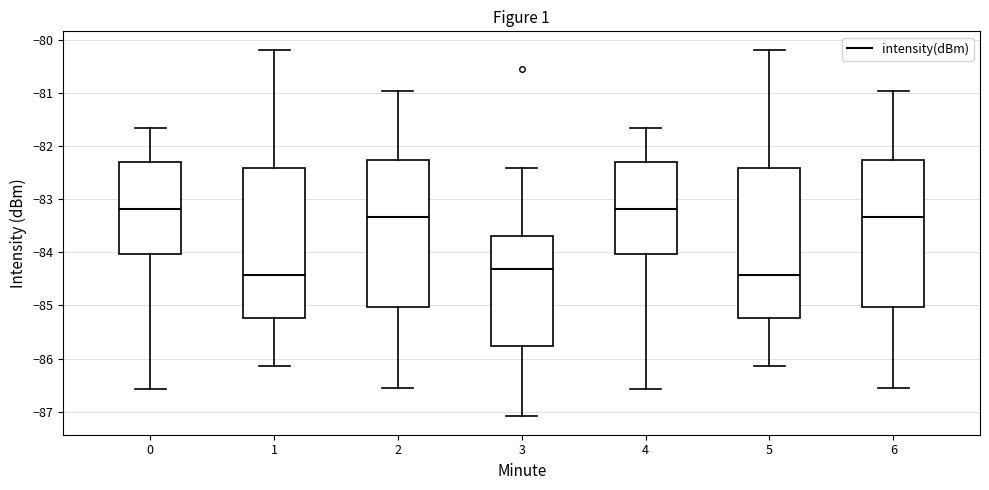

Reading left to right, read every box against the y-axis: the position of its median line, the range the box covers, and the ends of its whiskers. The values are not printed on the chart, so give them approximately, as read against the axis.

0: median -83.2, box -84.0 to -82.3, whiskers -86.6 to -81.6
1: median -84.4, box -85.2 to -82.4, whiskers -86.1 to -80.2
2: median -83.3, box -85.0 to -82.2, whiskers -86.5 to -80.9
3: median -84.3, box -85.8 to -83.7, whiskers -87.1 to -82.4
4: median -83.2, box -84.0 to -82.3, whiskers -86.6 to -81.6
5: median -84.4, box -85.2 to -82.4, whiskers -86.1 to -80.2
6: median -83.3, box -85.0 to -82.2, whiskers -86.5 to -80.9